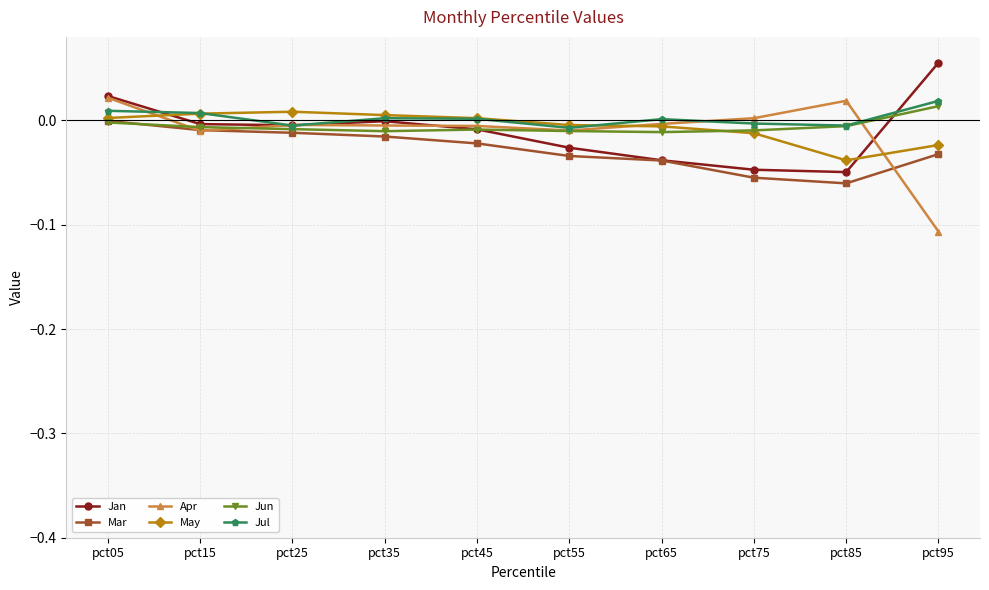

True or false: May and Jan intersect in this chart.

True